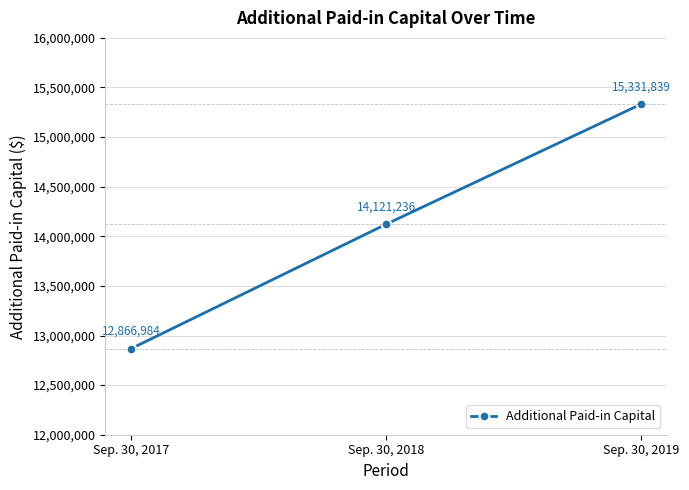

Rank the categories by value from highest to lowest.

Sep. 30, 2019, Sep. 30, 2018, Sep. 30, 2017